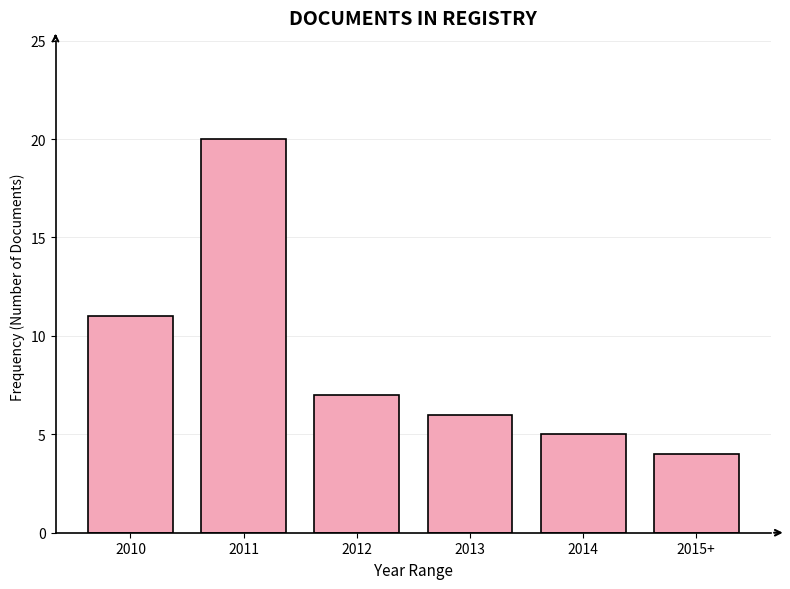

Reading left to right, what are all the values shown in this chart?

2010=11	2011=20	2012=7	2013=6	2014=5	2015+=4